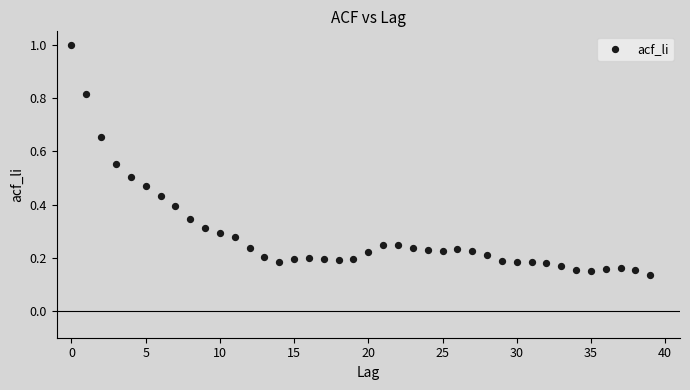

What is the range of Y values (max minus min)?

0.9